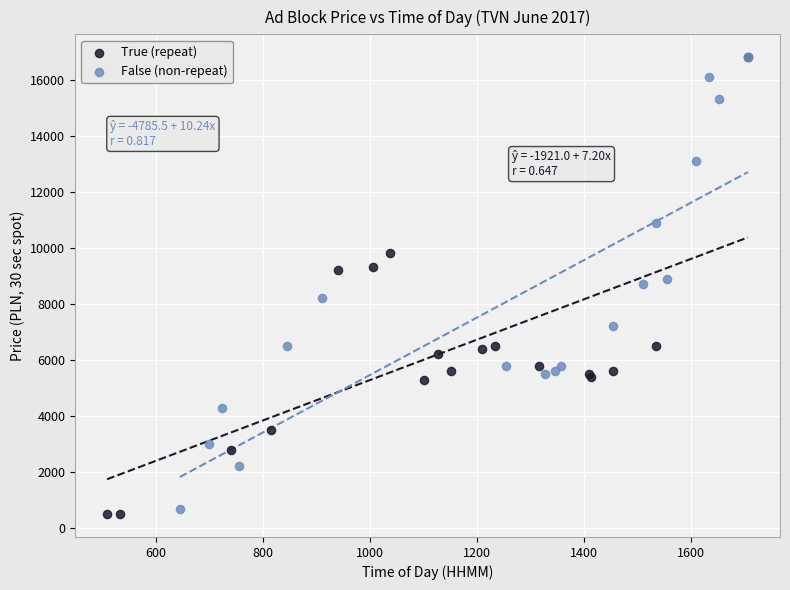

What are all the series names shown in the legend?

True (repeat), False (non-repeat)